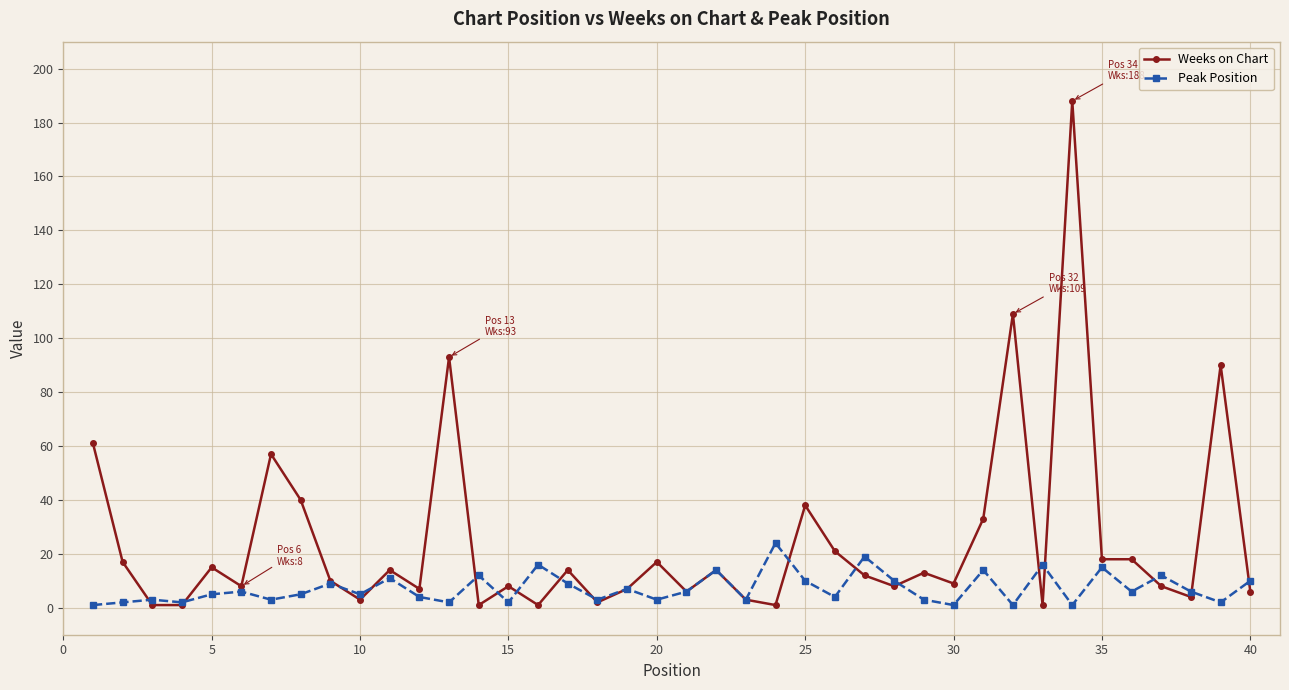

At how many categories does at least one series exceed 47?

6